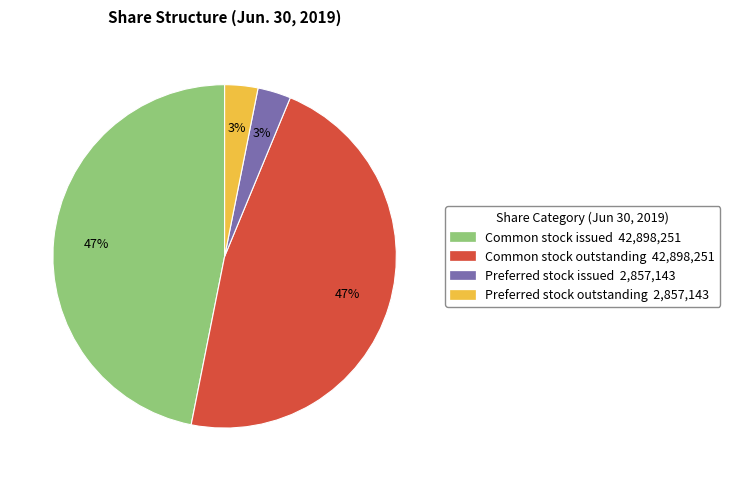

To the nearest percent, what is the combined percentage of Preferred stock outstanding 2,857,143 and Common stock outstanding 42,898,251?

50%